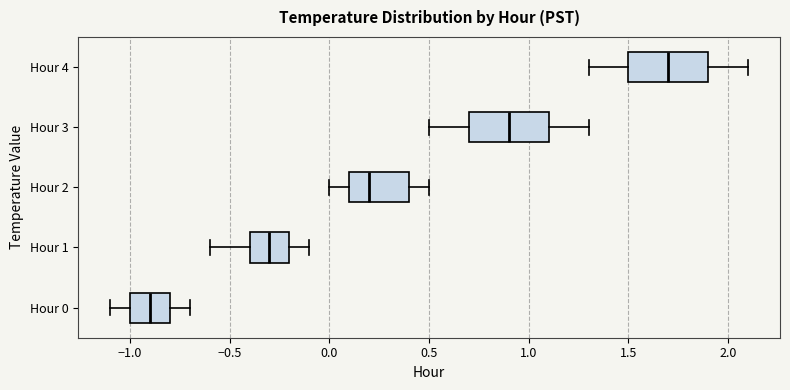

Reading bottom to top, read every box against the x-axis: the position of its median line, the range the box covers, and the ends of its whiskers. The values are not printed on the chart, so give them approximately, as read against the axis.

Hour 0: median -0.9, box -1.0 to -0.8, whiskers -1.1 to -0.7
Hour 1: median -0.3, box -0.4 to -0.2, whiskers -0.6 to -0.1
Hour 2: median 0.2, box 0.1 to 0.4, whiskers 0.0 to 0.5
Hour 3: median 0.9, box 0.7 to 1.1, whiskers 0.5 to 1.3
Hour 4: median 1.7, box 1.5 to 1.9, whiskers 1.3 to 2.1